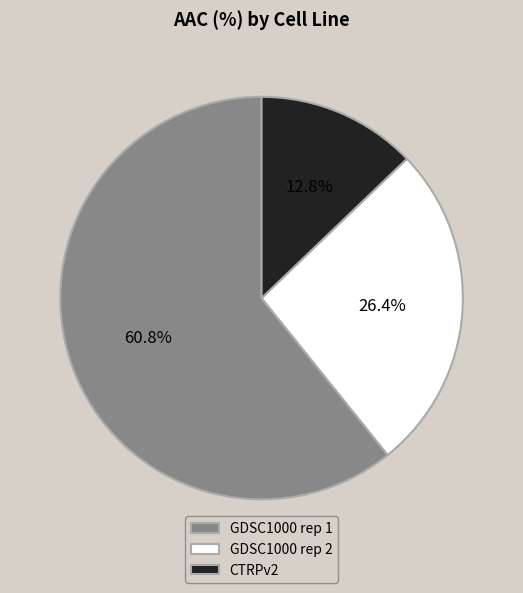

How many slices are in this pie chart?

3